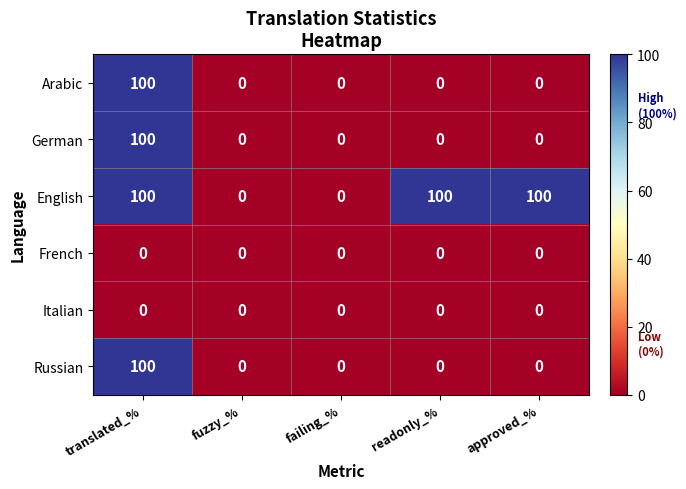

The value of Russian at approved_% is -46. True or false?

False